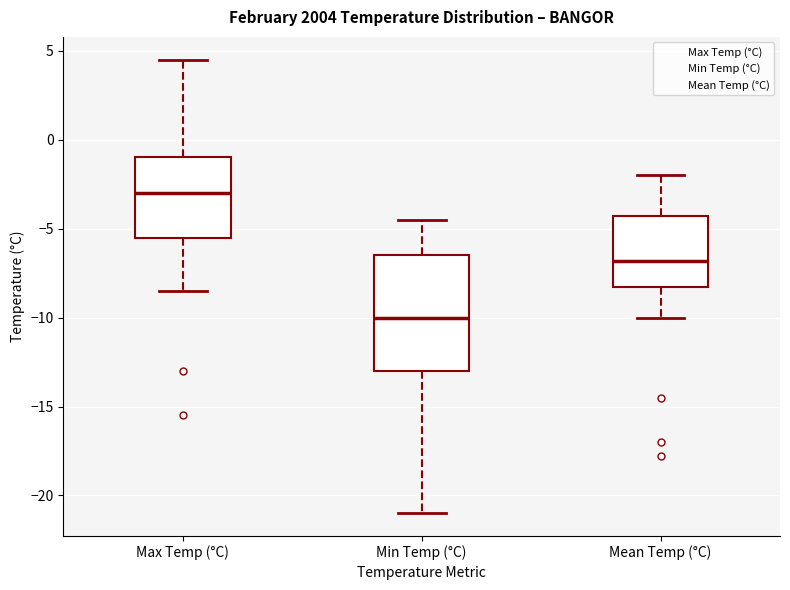

Which box's median line is the highest?

Max Temp (°C)